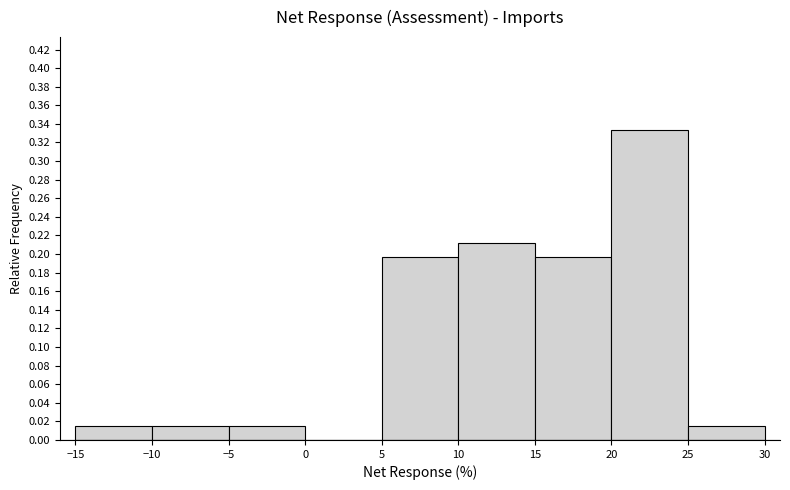

Which range on the x-axis has the tallest bar?

20 to 25